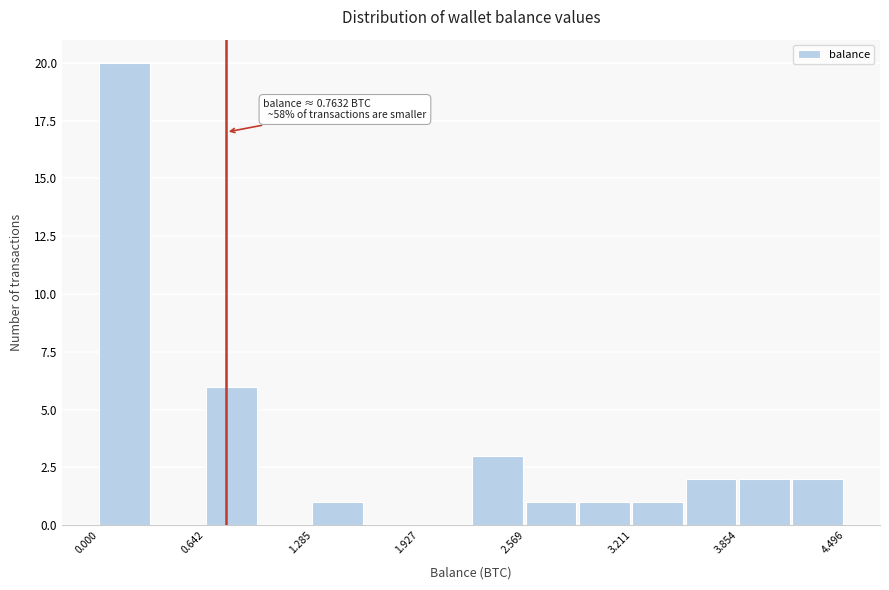

Read against the x-axis, roughly where is the centre of the tallest bar?

0.2